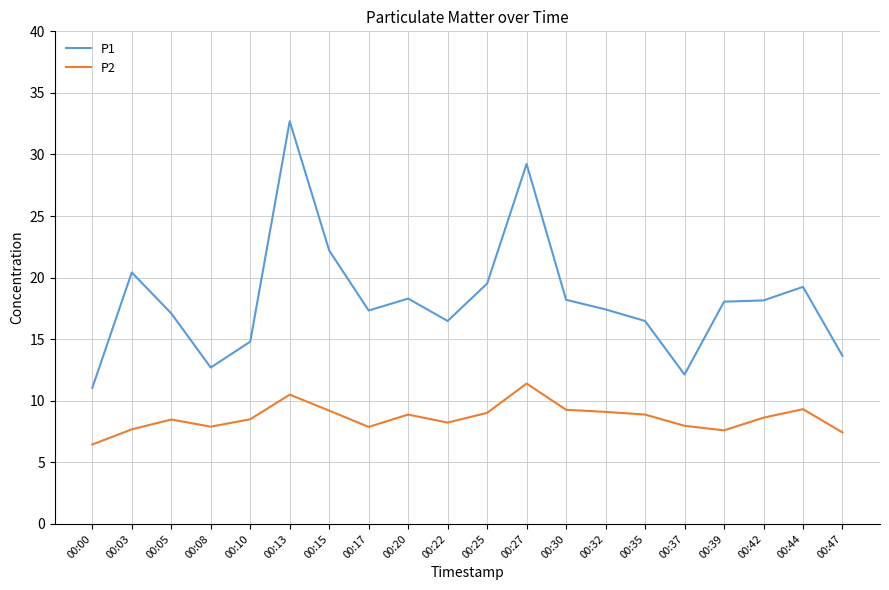

The P2 series shows 13.5 at 00:10. True or false?

False